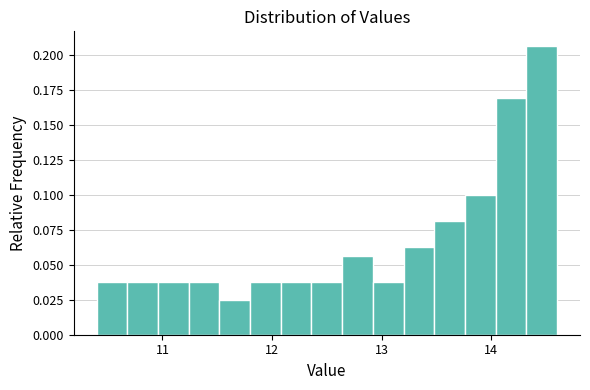

Read against the x-axis, roughly where is the centre of the tallest bar?

14.5